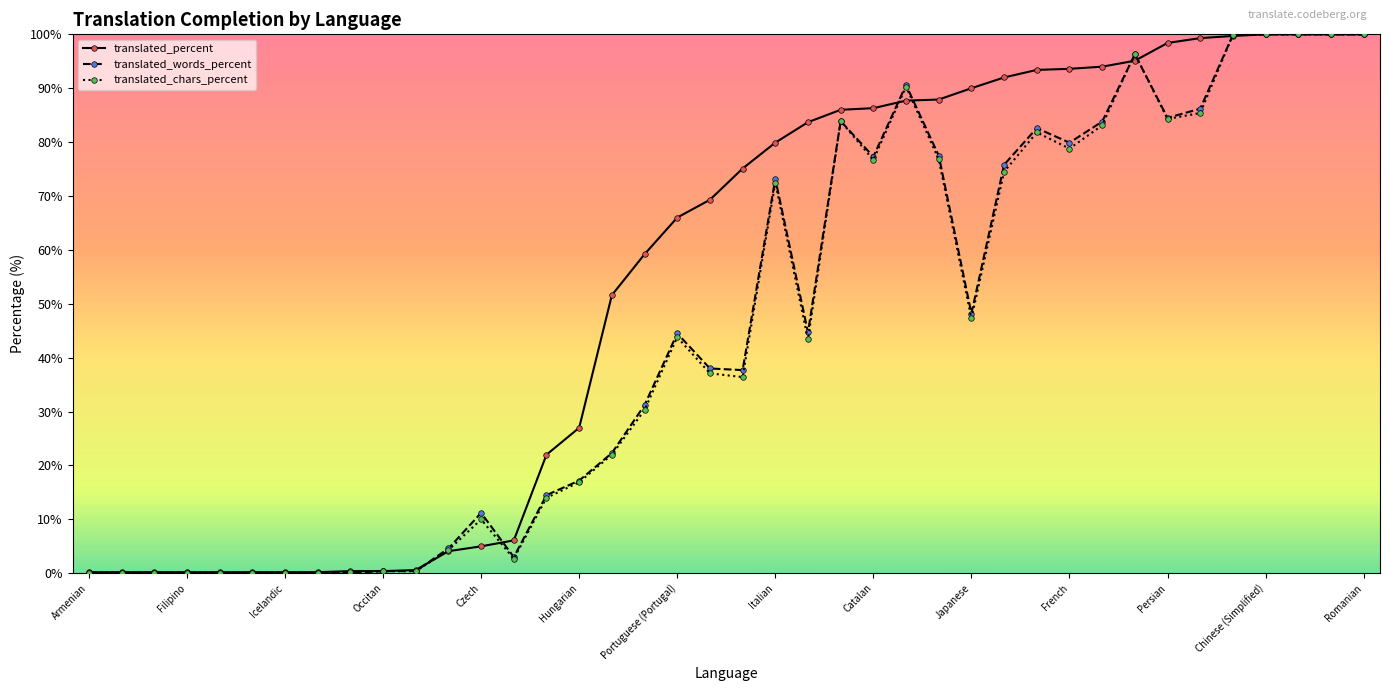

What is the value of the translated_chars_percent point at the 18th from the left?

30.3